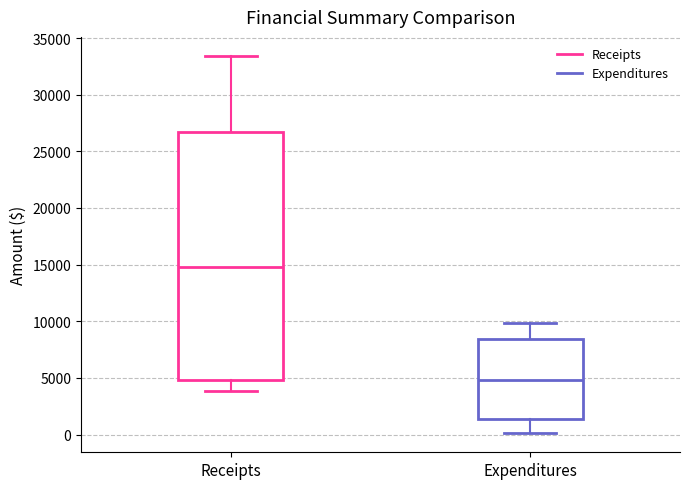

Where is the upper edge of the box for Receipts on the y-axis? The values are not printed on the chart, so give them approximately, as read against the axis.

26500